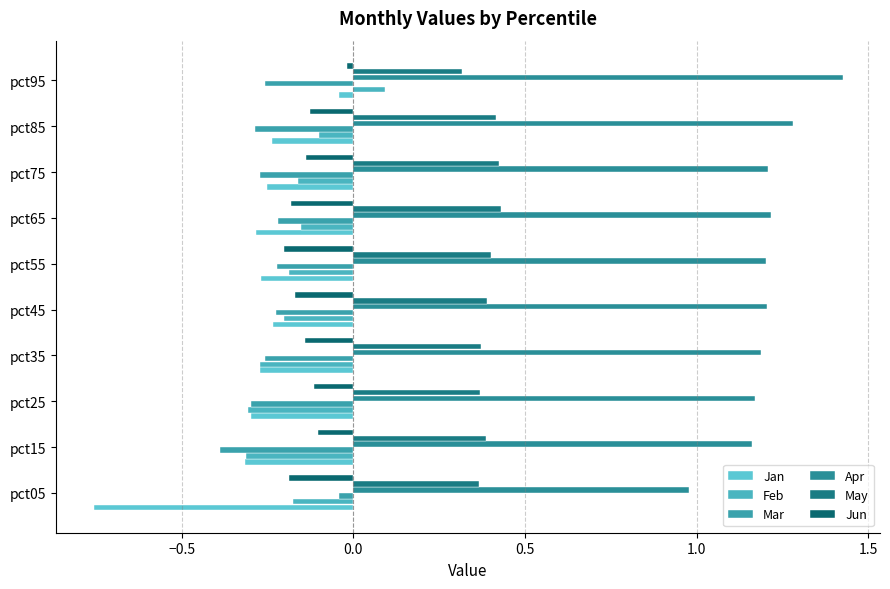

How many data points does each series have?

10